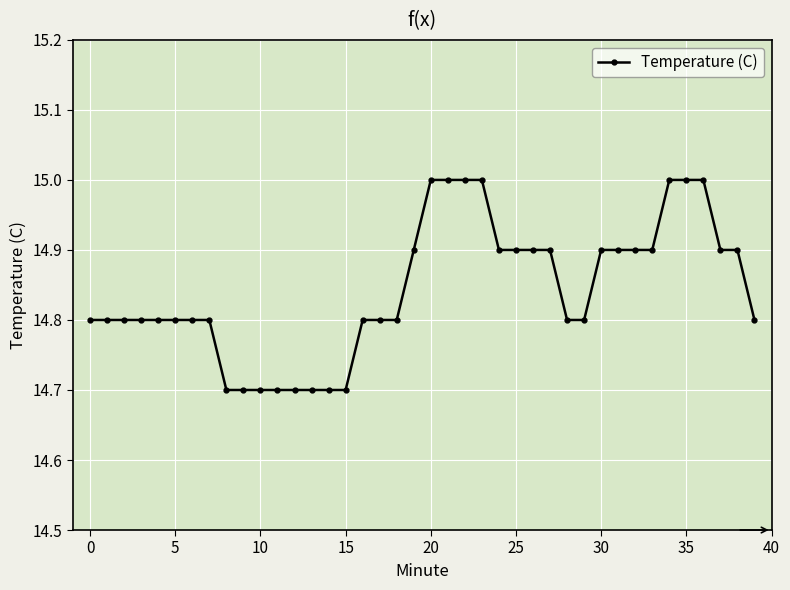

What is the value of the 19th point from the left?

14.8